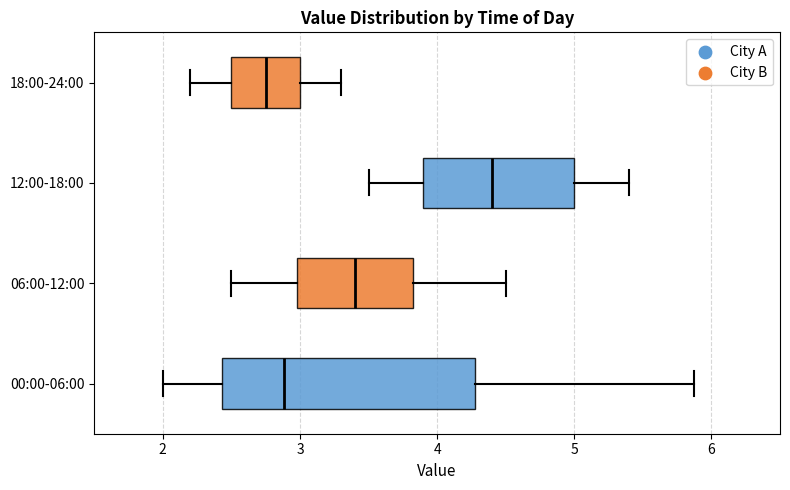

Comparing the boxes themselves (not the whiskers), which one is the widest?

00:00-06:00